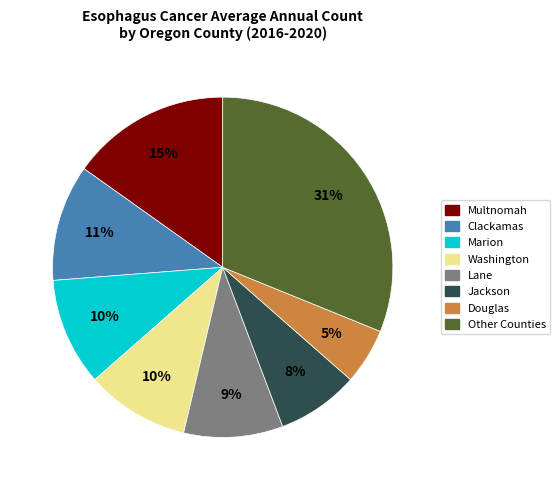

Is there a majority slice in this chart?

No